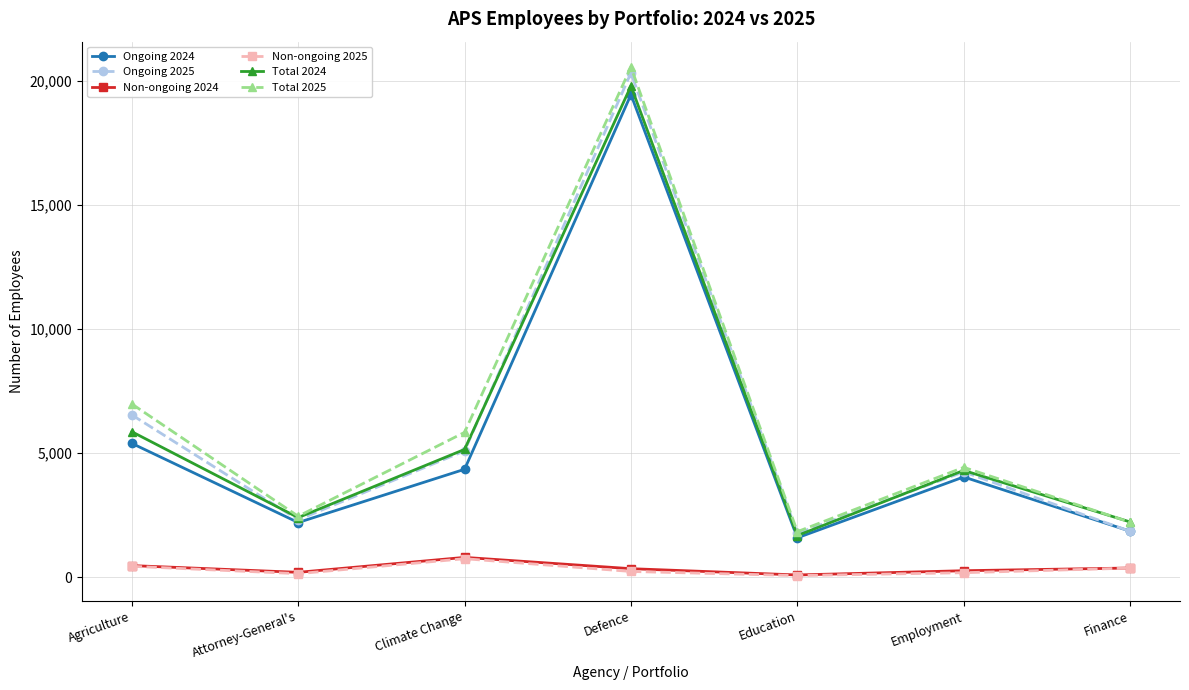

What is the difference between the maximum and second lowest values in the Total 2025 series?

18327